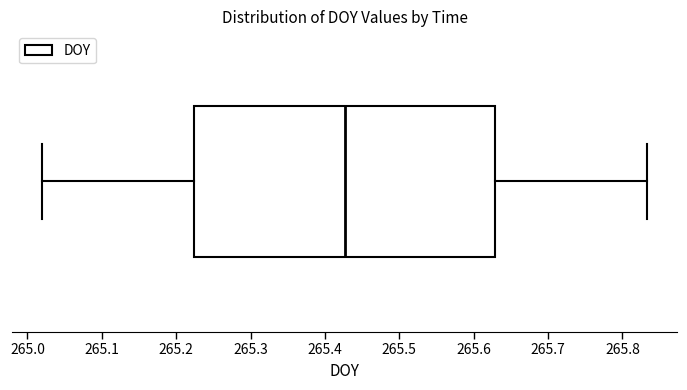

Transcribe this box plot: give where the median line is, the range the box spans, and where the two whiskers end, as read against the x-axis. The values are not printed on the chart, so give them approximately, as read against the axis.

median 265.43, box 265.22 to 265.63, whiskers 265.02 to 265.83